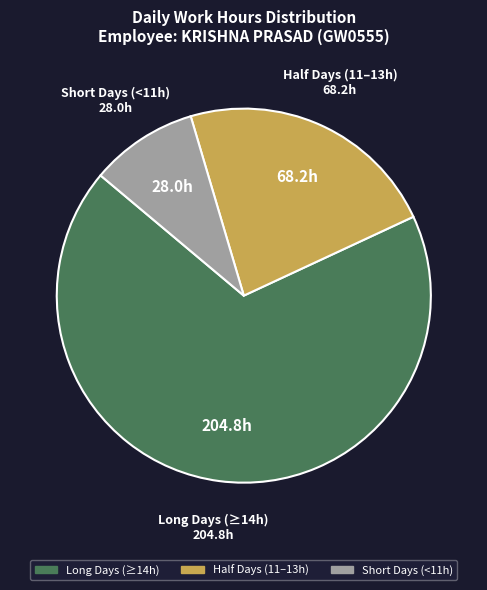

Is there a majority slice in this chart?

Yes